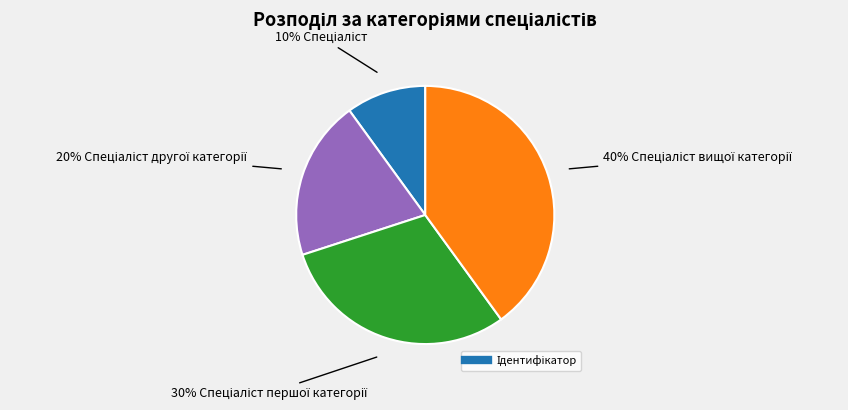

To the nearest percent, what is the average slice percentage?

25%